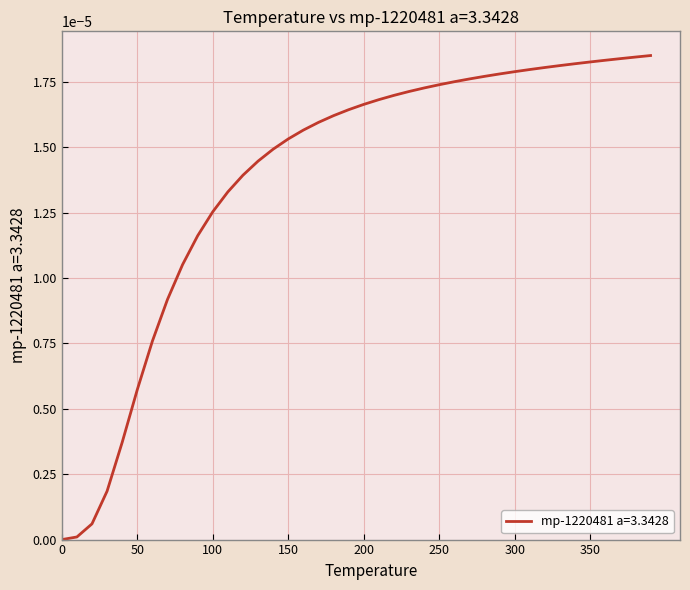

What is the label of the 18th point from the left?

170.0